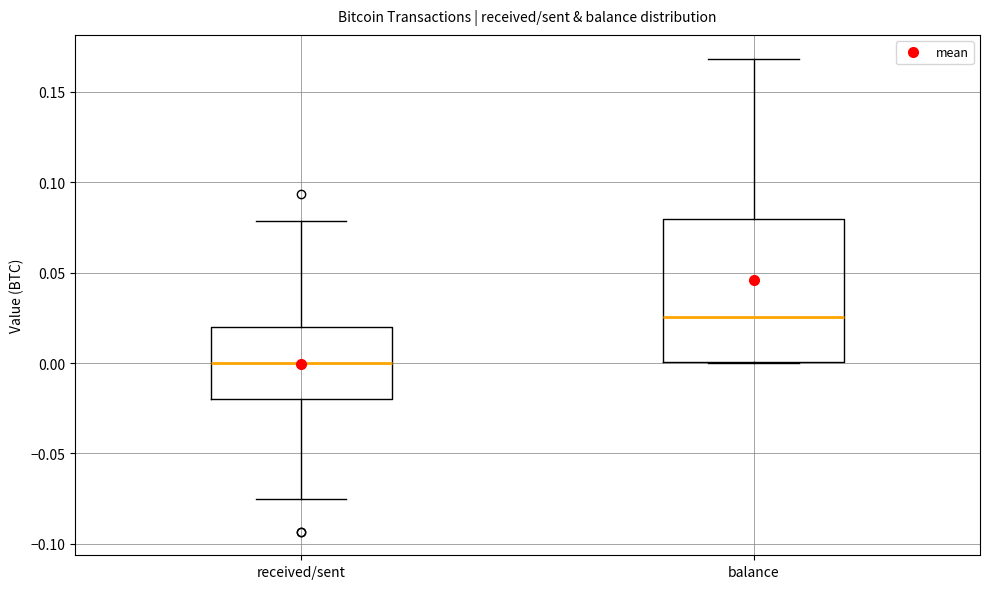

Reading left to right, transcribe this box plot: for each box, give where its median line is, the range the box spans, and where its two whiskers end, as read against the y-axis. The values are not printed on the chart, so give them approximately, as read against the axis.

received/sent: median 0.000, box -0.020 to 0.020, whiskers -0.075 to 0.080
balance: median 0.025, box 0.000 to 0.080, whiskers 0.000 to 0.170